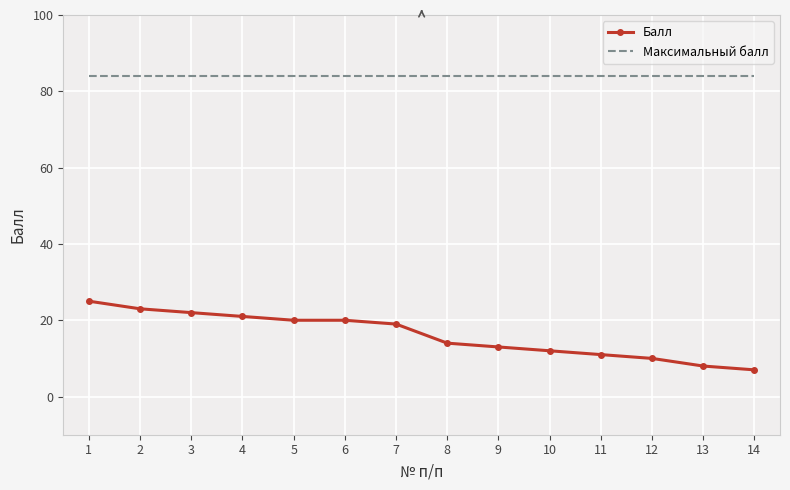

What is the total value across all series at 10?

96